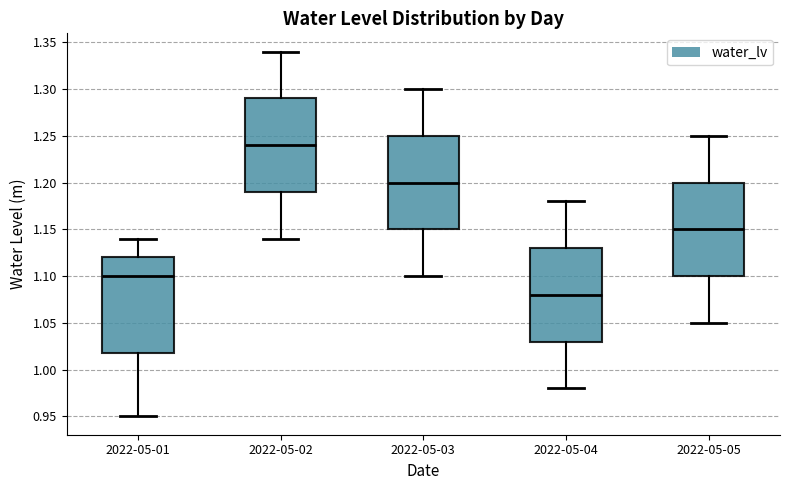

Which box's median line is the highest?

2022-05-02